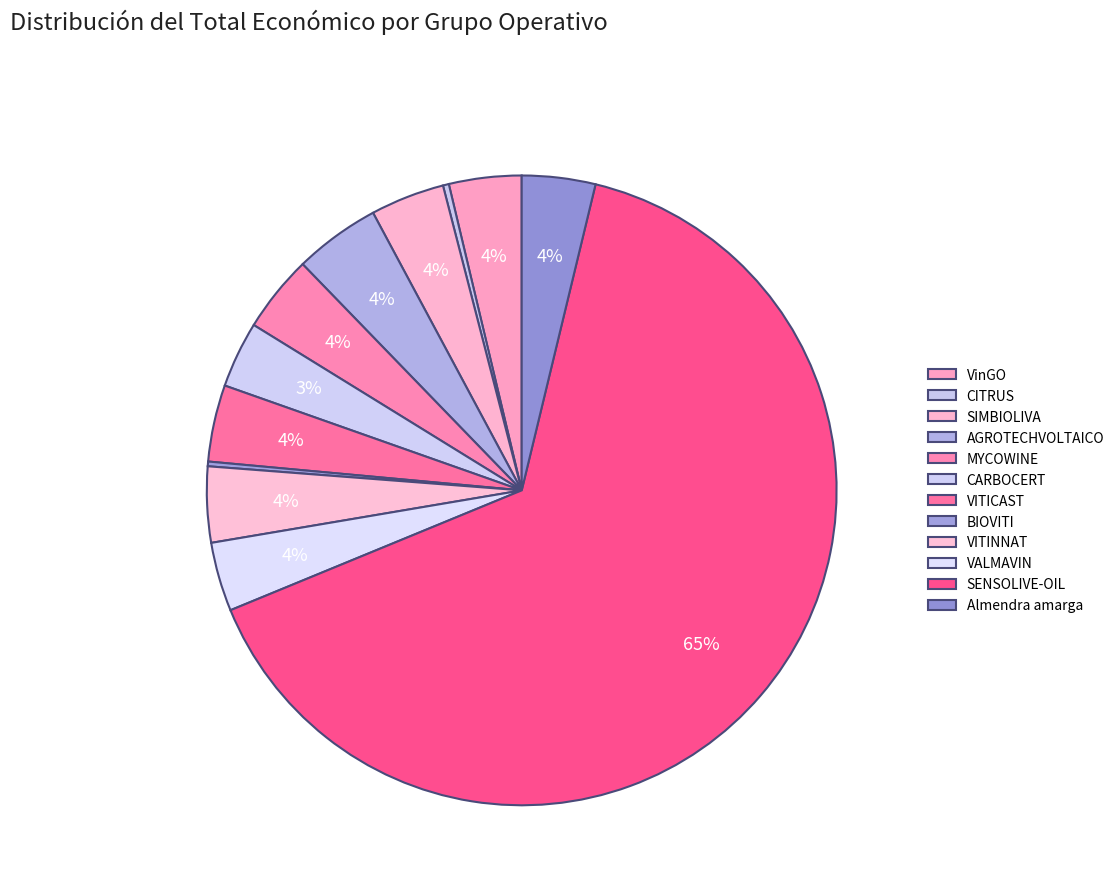

Which slice is the smallest?

BIOVITI